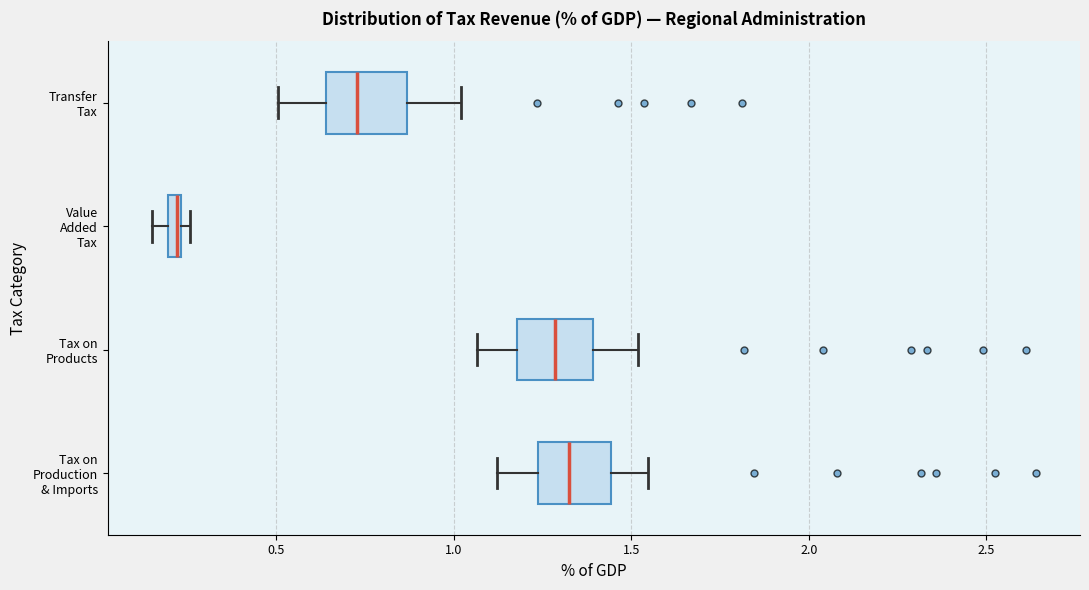

Which box's median line is the furthest to the left?

Value Added Tax